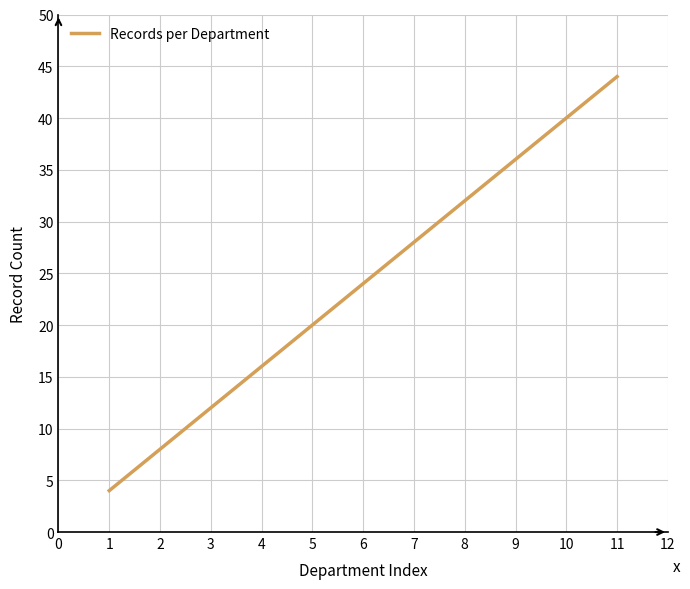

What is the difference between the values at 3 and 6?

12